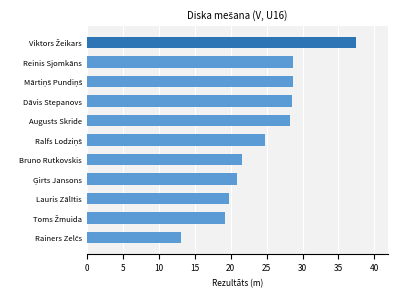

Which has a higher value, Lauris Zālītis or Augusts Skride?

Augusts Skride